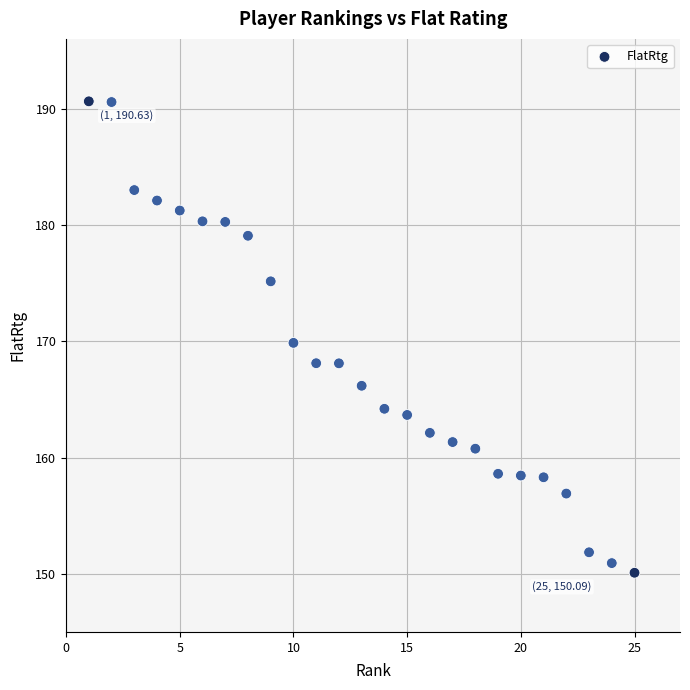

What is the range of Y values (max minus min)?

40.5